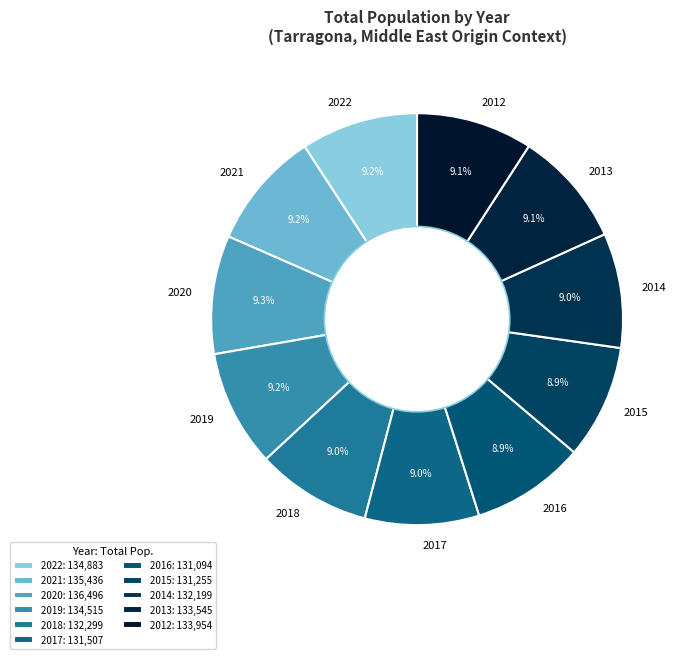

What percentage do 2014 and 2021 together represent?

18.2%